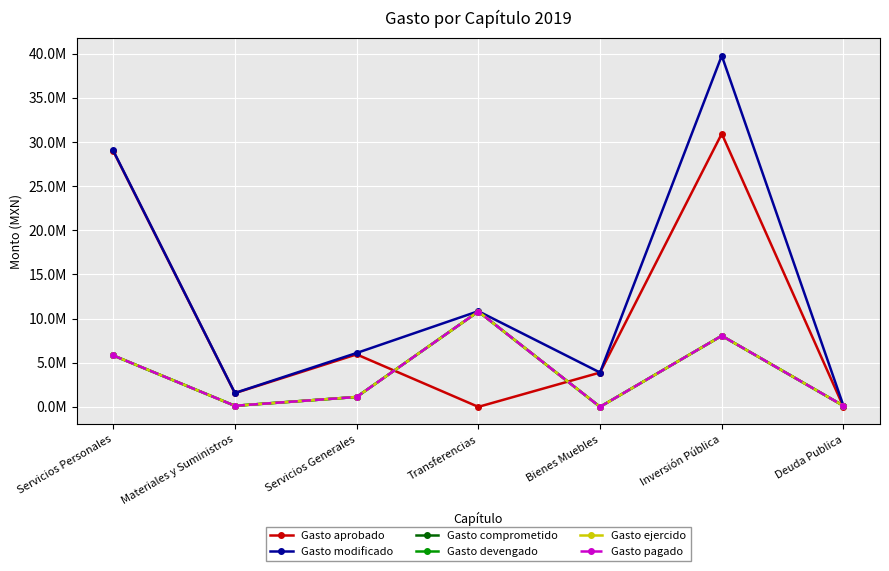

Read the Gasto modificado value at Inversión Pública.

39782995.5